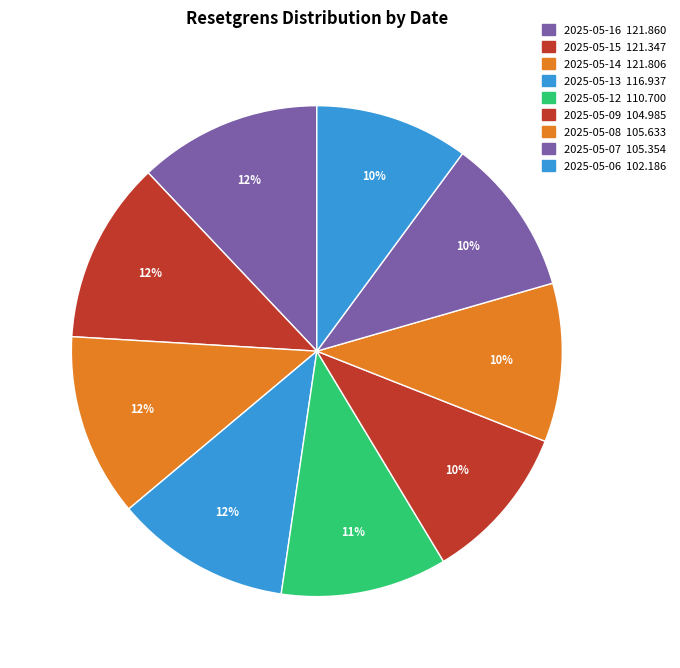

How many slices are in this pie chart?

9